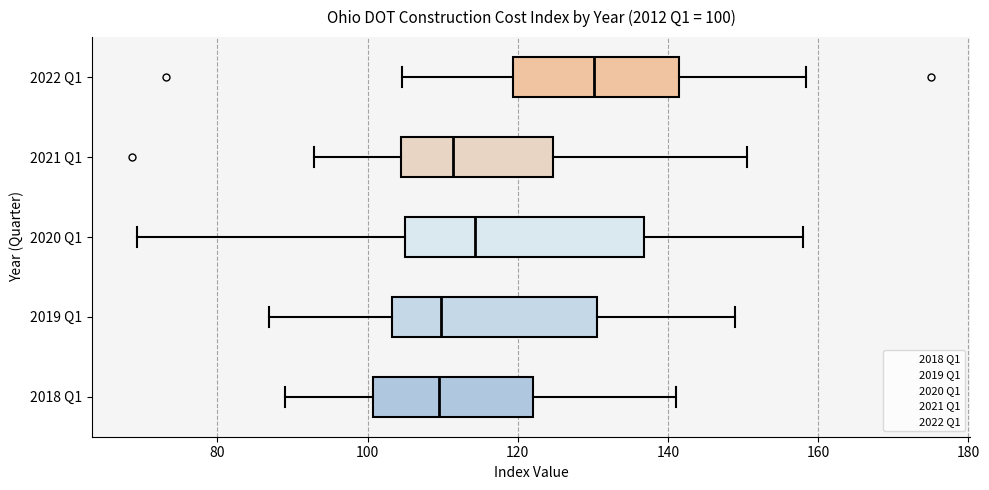

Comparing the boxes themselves (not the whiskers), which one is the widest?

2020 Q1